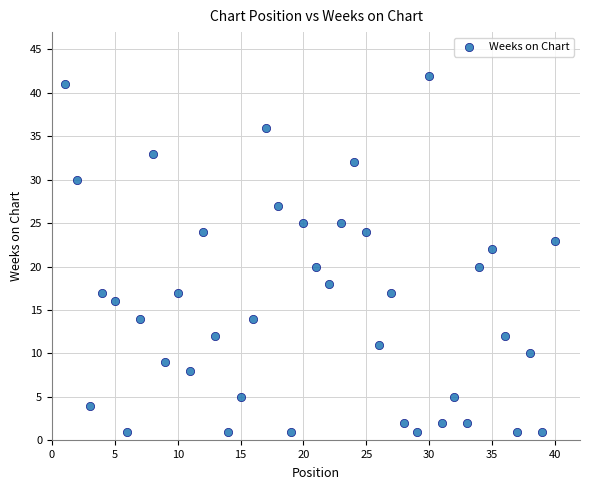

What is the range of X values (max minus min)?

39